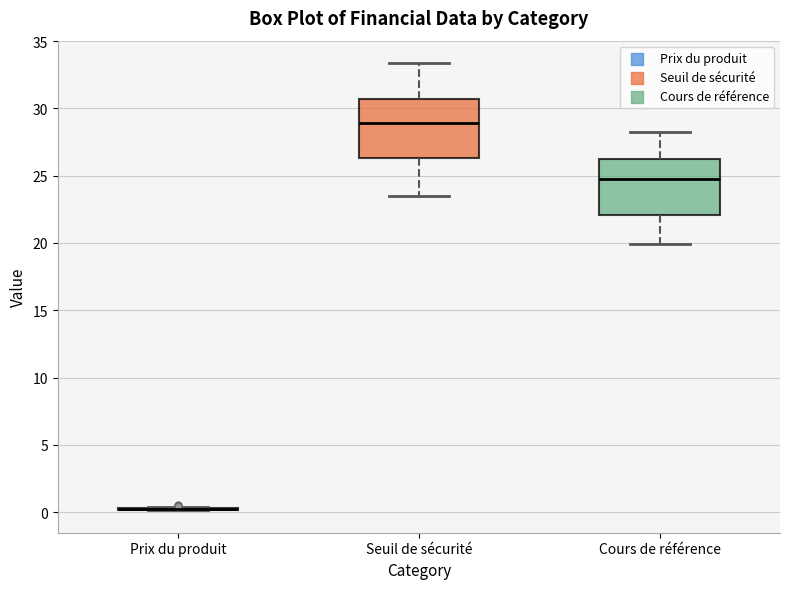

Where is the lower edge of the box for Seuil de sécurité on the y-axis? The values are not printed on the chart, so give them approximately, as read against the axis.

26.5